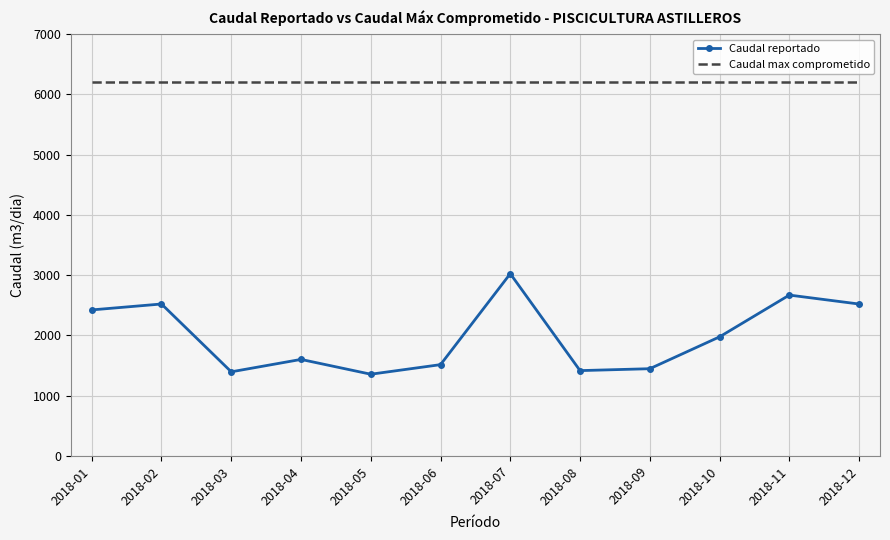

True or false: Caudal max comprometido has a value of 6200.0 at 2018-11.

True